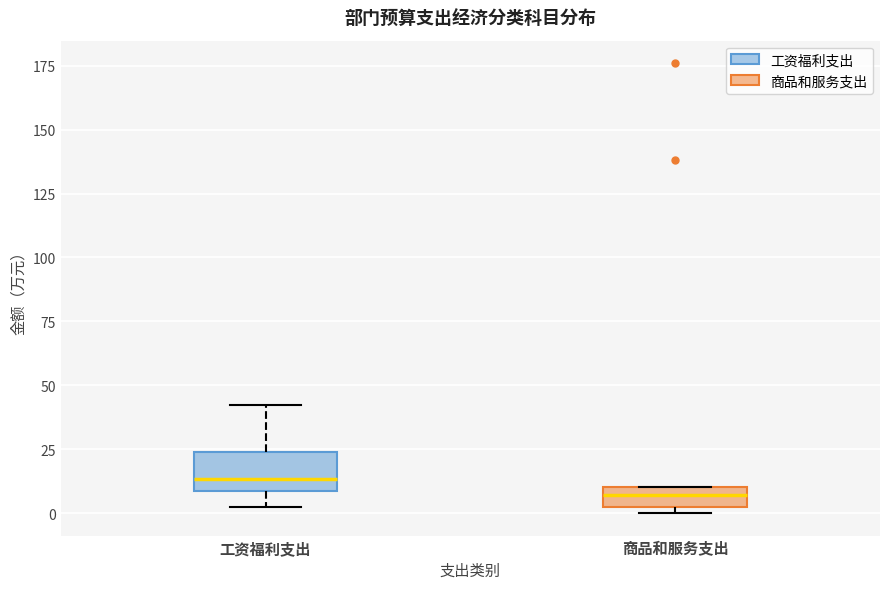

Which box's median line is the highest?

工资福利支出